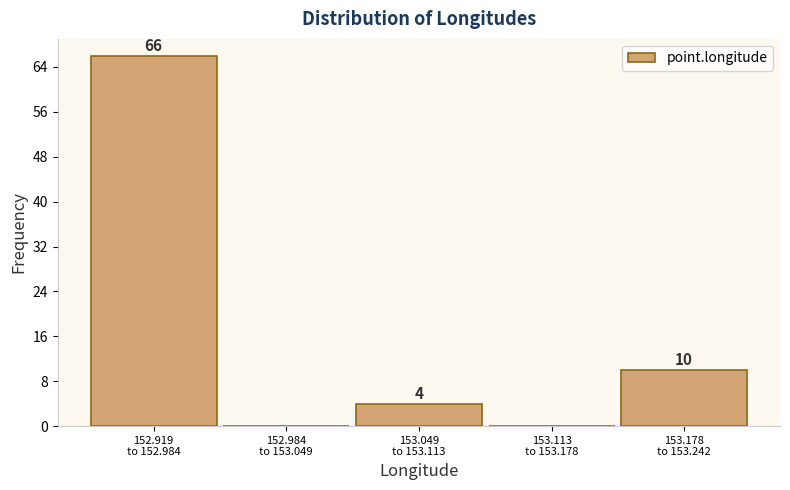

What is the maximum value shown in the chart?

66